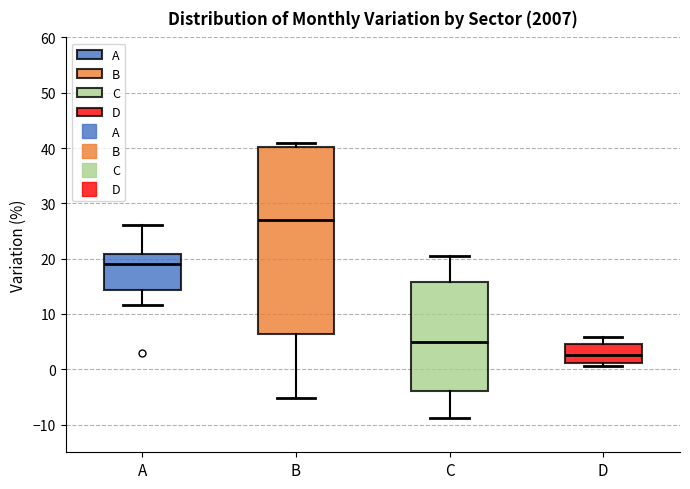

Comparing the boxes themselves (not the whiskers), which one is the tallest?

B